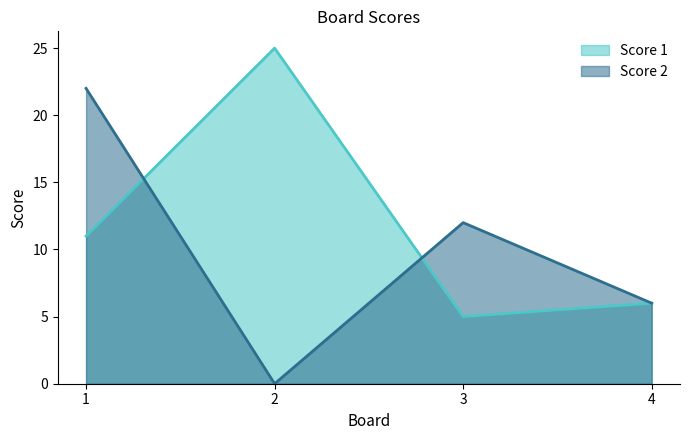

Rank the categories by Score 2 value from highest to lowest.

1, 3, 4, 2